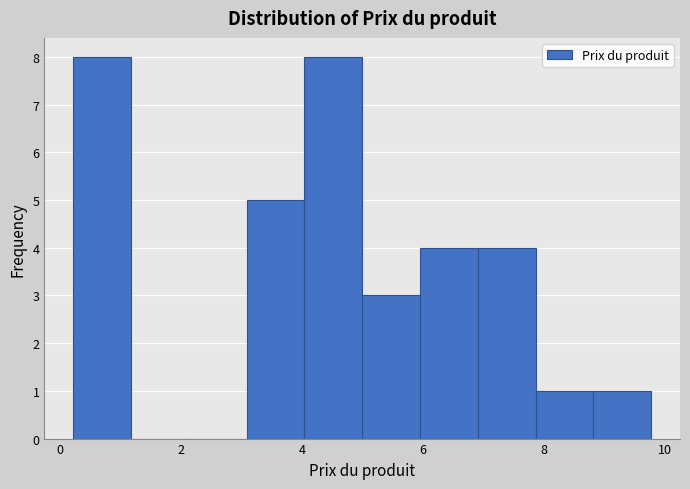

Reading left to right, list every bar in this chart as the range it spans on the x-axis followed by its height. Neither the bar edges nor the heights are printed on the chart, so give them approximately, as read against the axes.

0.2 to 1.2: 8
1.2 to 2.2: 0
2.2 to 3.0: 0
3.0 to 4.0: 5
4.0 to 5.0: 8
5.0 to 6.0: 3
6.0 to 7.0: 4
7.0 to 7.8: 4
7.8 to 8.8: 1
8.8 to 9.8: 1